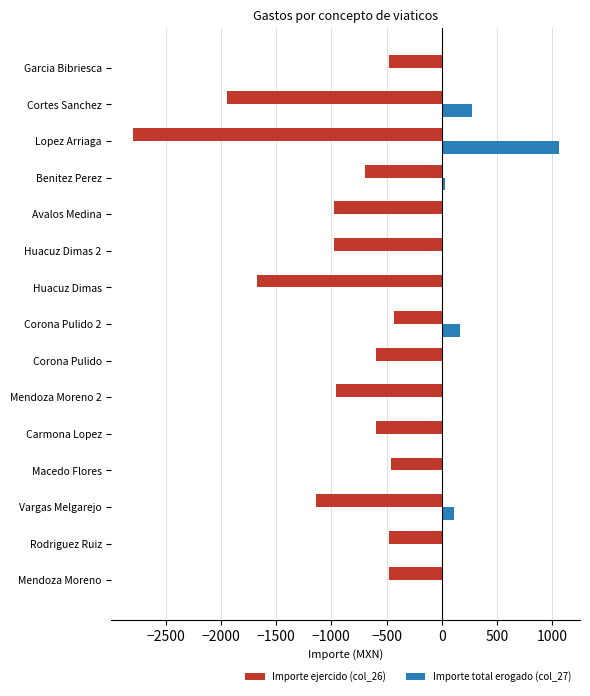

At which label is Importe total erogado (col_27) closest to 528?

Cortes Sanchez